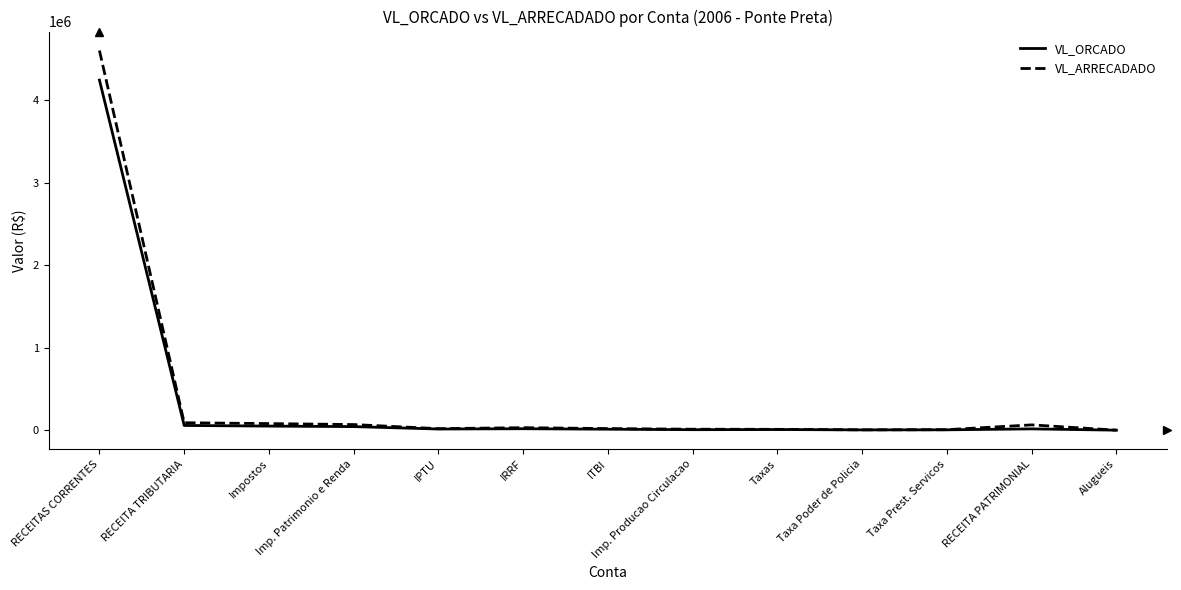

What is the minimum value shown in the chart?

100.0